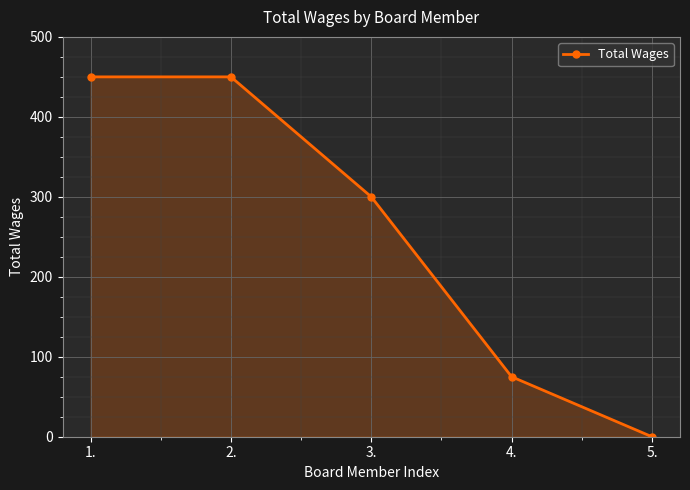

Approximately how many times larger is the value at 2. compared to 4.?

6.0